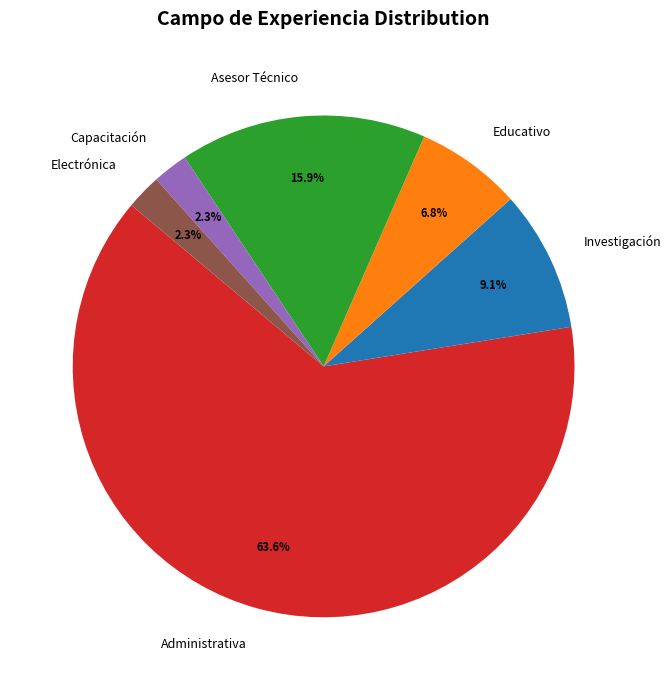

What is the ratio of the value at Capacitación to the value at Electrónica?

1.0